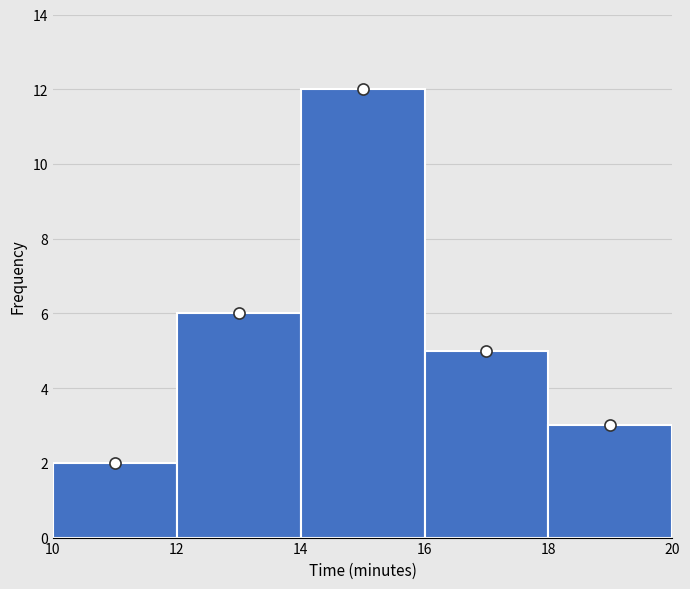

Reading left to right, list every bar in this chart as the range it spans on the x-axis followed by its height. The values are not printed on the chart, so give them approximately, as read against the axis.

10 to 12: 2
12 to 14: 6
14 to 16: 12
16 to 18: 5
18 to 20: 3